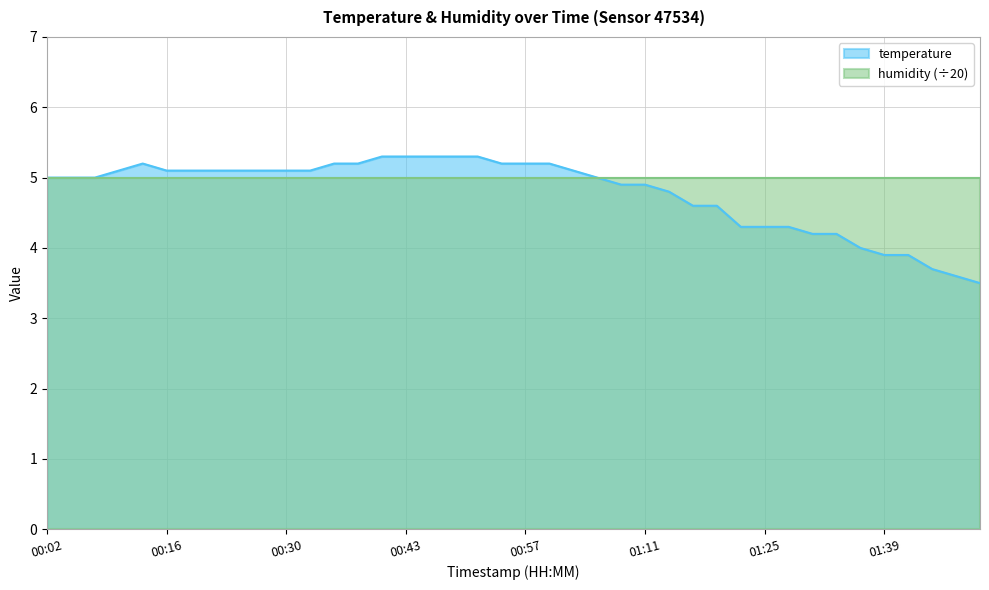

What is the sum of the values at 00:49 and 00:38?

10.5